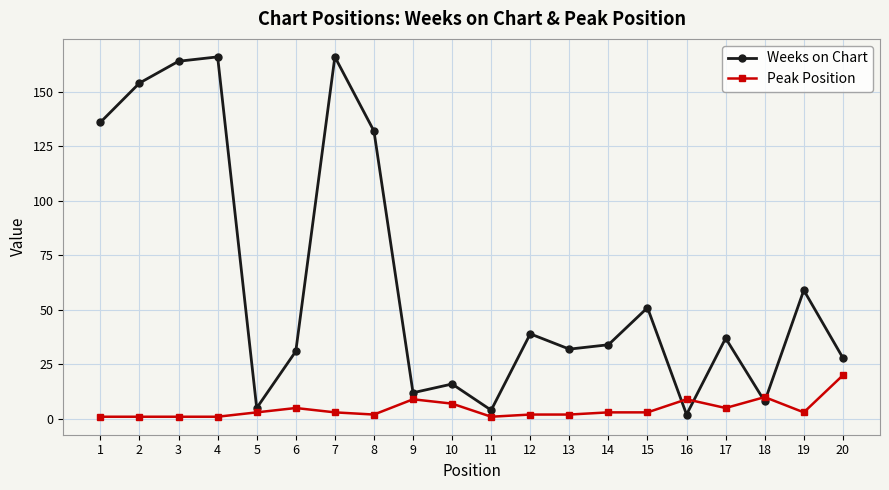

Which series changed the most between 7 and 14?

Weeks on Chart